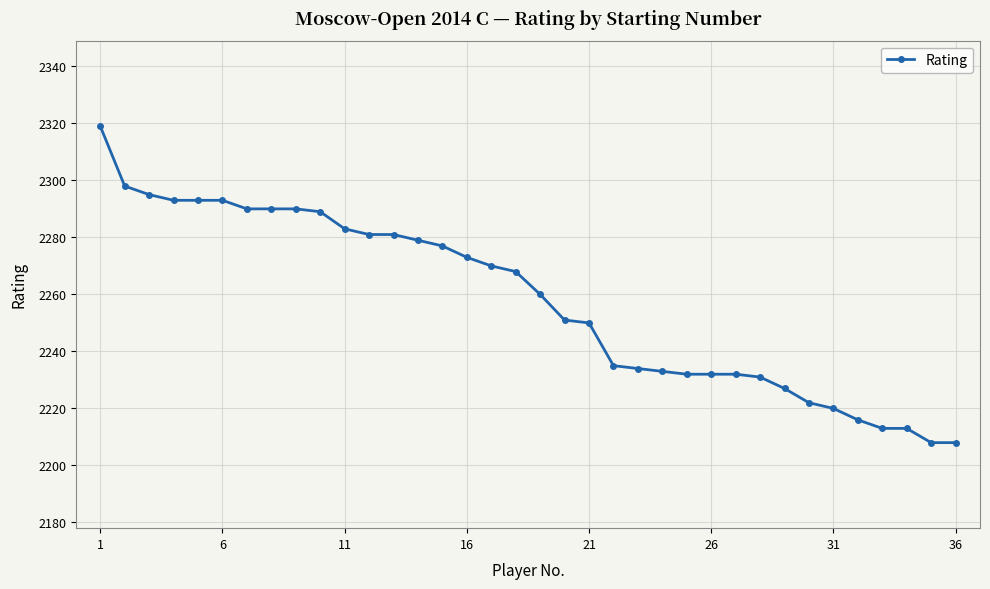

What is the value of the 13th point from the left?

2281